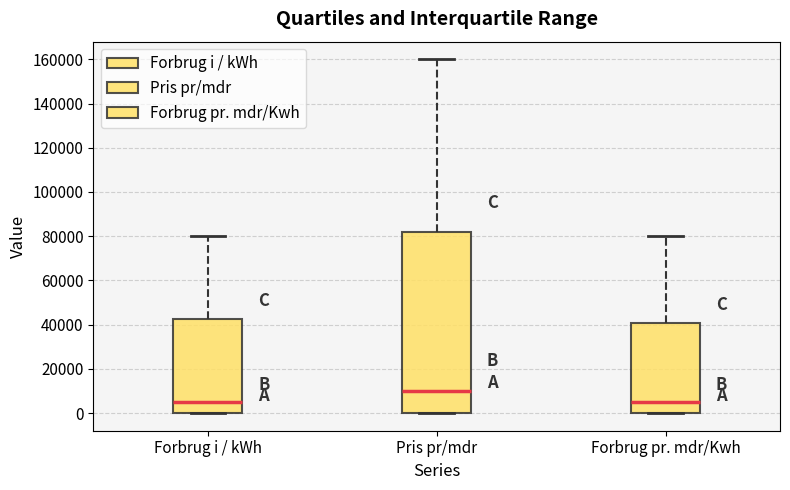

Which box is the tallest, from its lower edge to its upper edge?

Pris pr/mdr